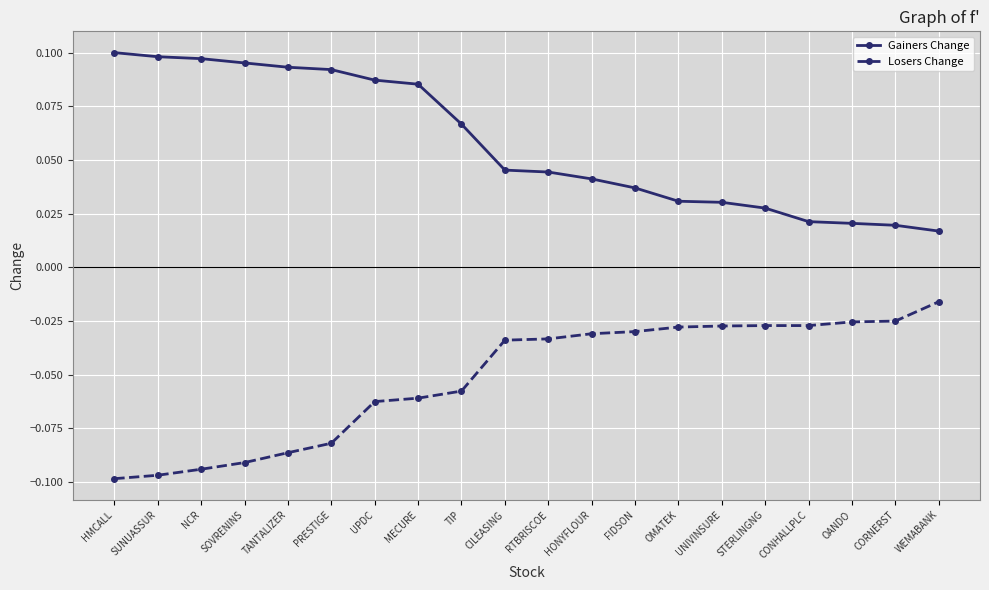

At which label does Losers Change reach its peak?

WEMABANK